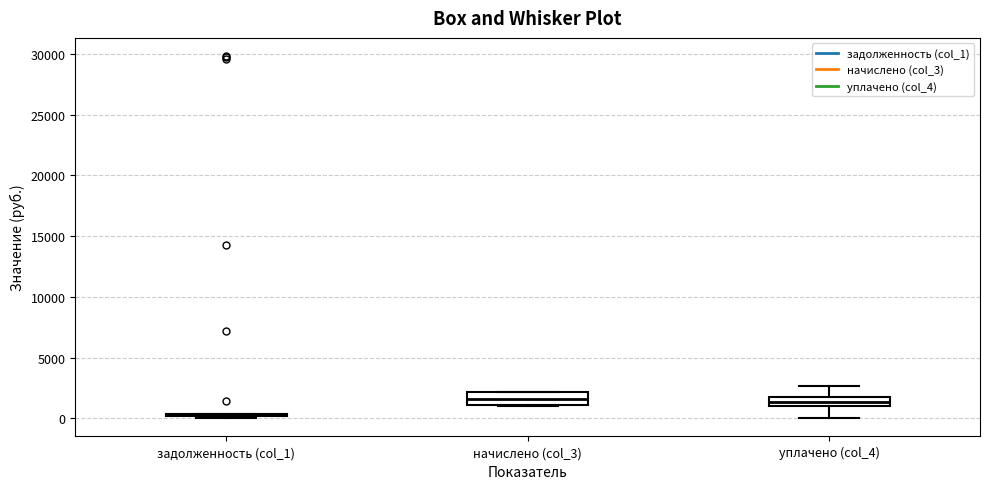

Where is the upper edge of the box for уплачено (col_4) on the y-axis? The values are not printed on the chart, so give them approximately, as read against the axis.

2000